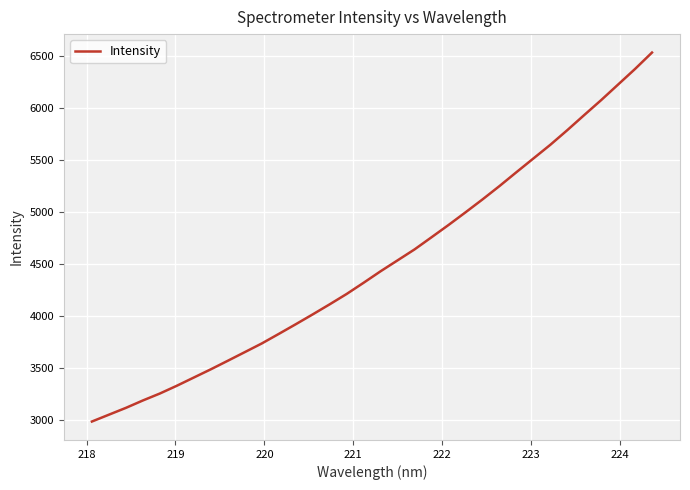

What is the greatest value displayed?

6528.6